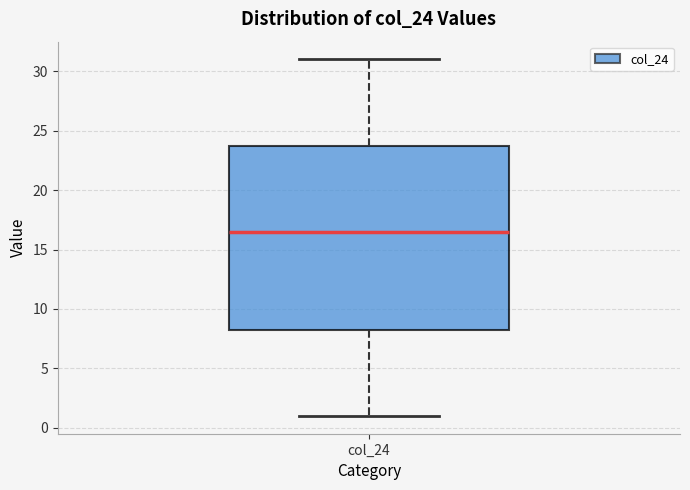

Transcribe this box plot: give where the median line is, the range the box spans, and where the two whiskers end, as read against the y-axis. The values are not printed on the chart, so give them approximately, as read against the axis.

median 16.5, box 8.5 to 24.0, whiskers 1.0 to 31.0